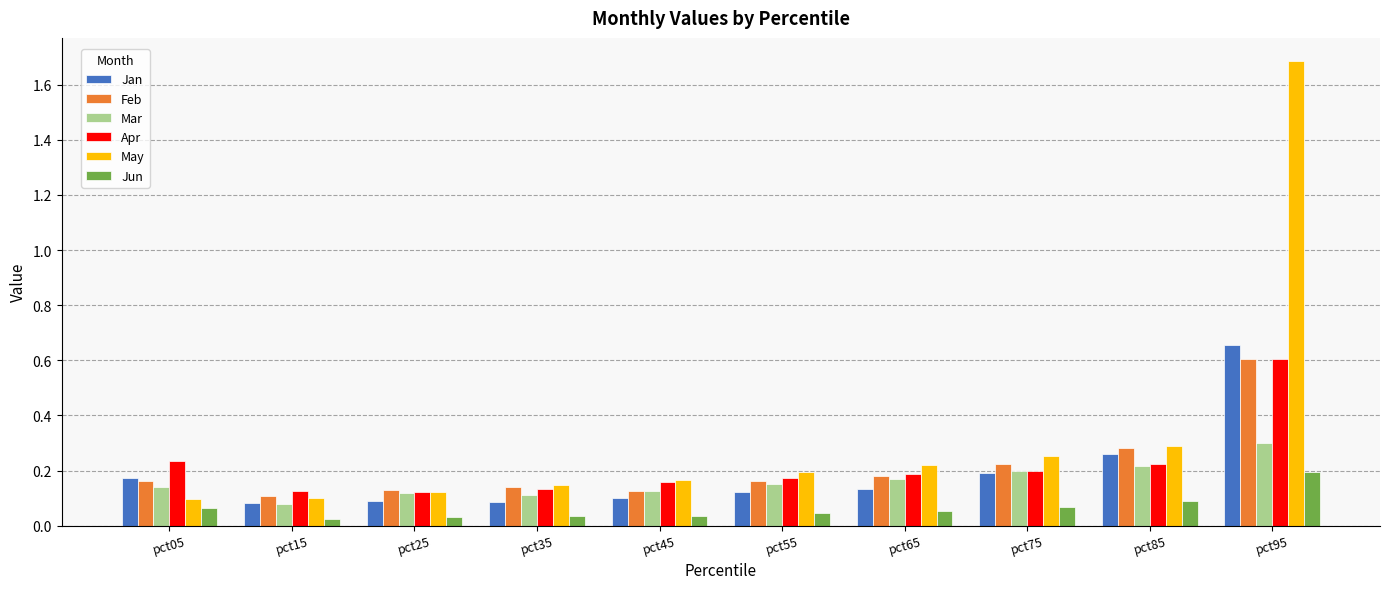

At which category is the sum across all series the highest?

pct95